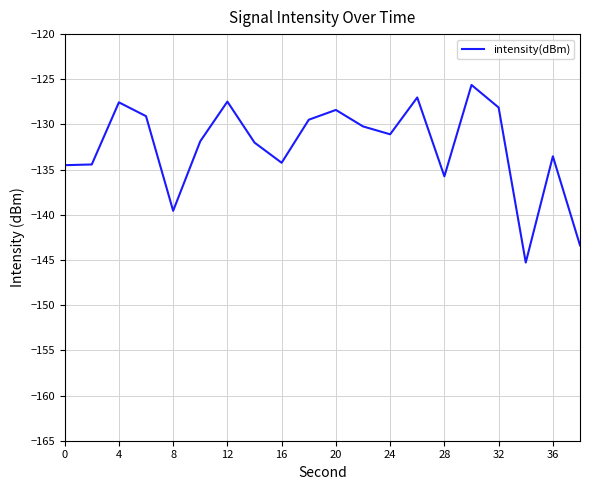

What is the greatest value displayed?

-125.6